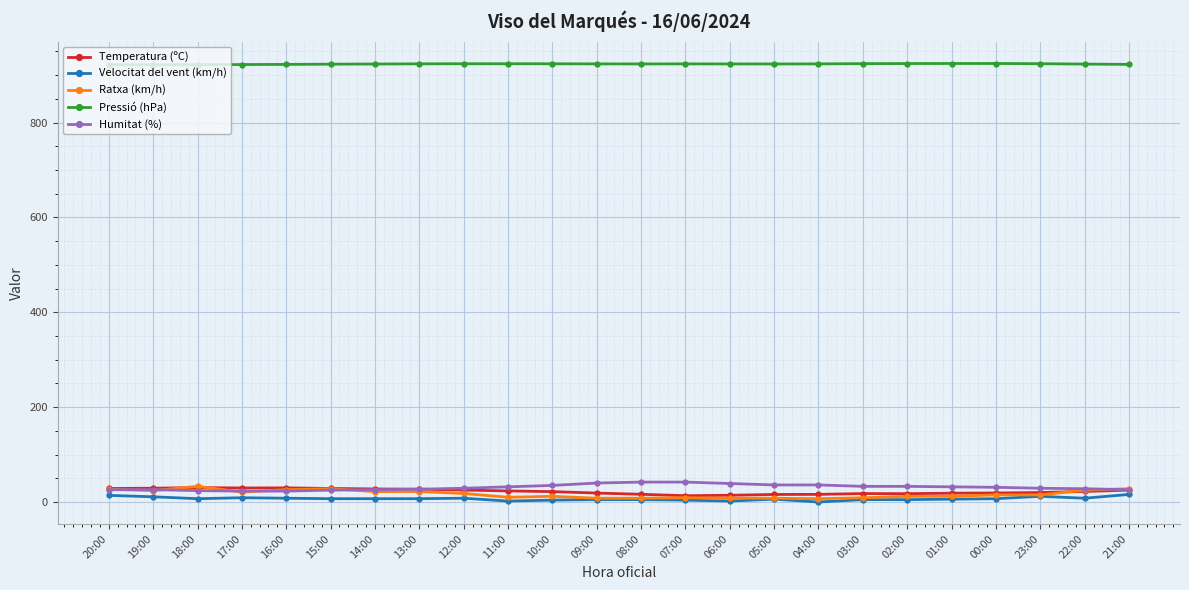

At how many categories does at least one series exceed 381?

24